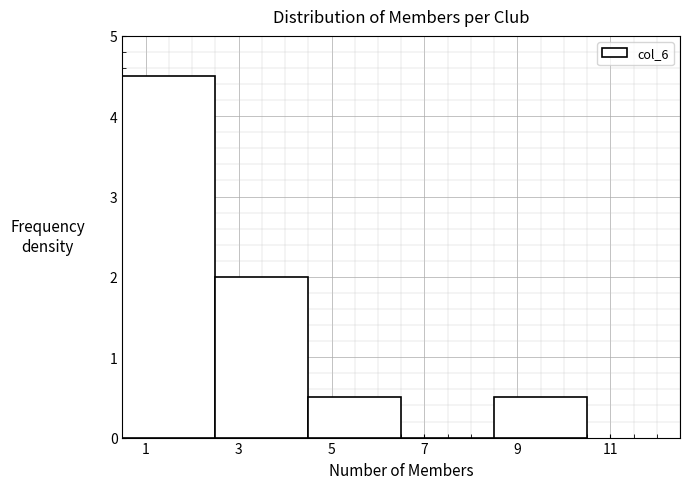

Reading left to right, transcribe this chart: for each bar, give the range it covers on the x-axis and its height. The values are not printed on the chart, so give them approximately, as read against the axis.

0.5 to 2.5: 4.5
2.5 to 4.5: 2.0
4.5 to 6.5: 0.5
6.5 to 8.5: 0
8.5 to 10.5: 0.5